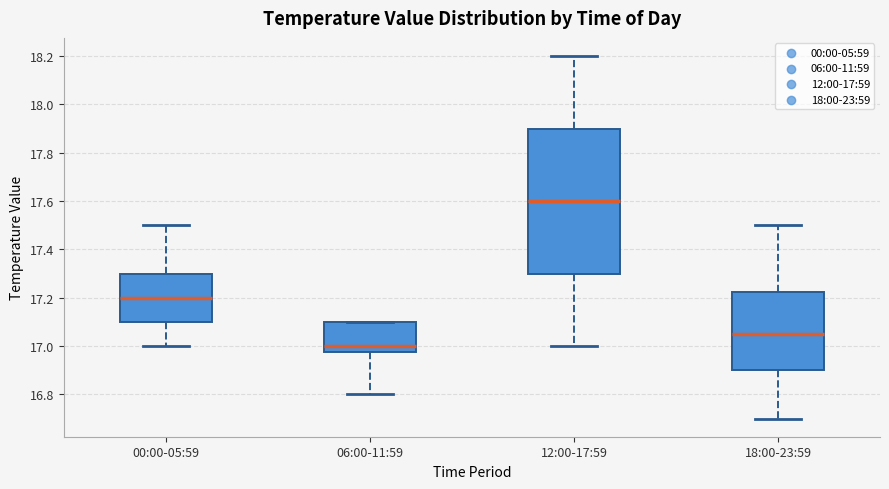

Which box has the highest median line?

12:00-17:59